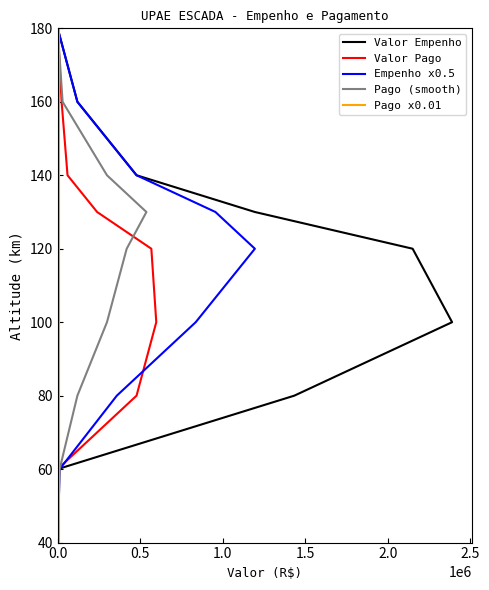

What are all the series names shown in the legend?

Valor Empenho, Valor Pago, Empenho x0.5, Pago (smooth), Pago x0.01